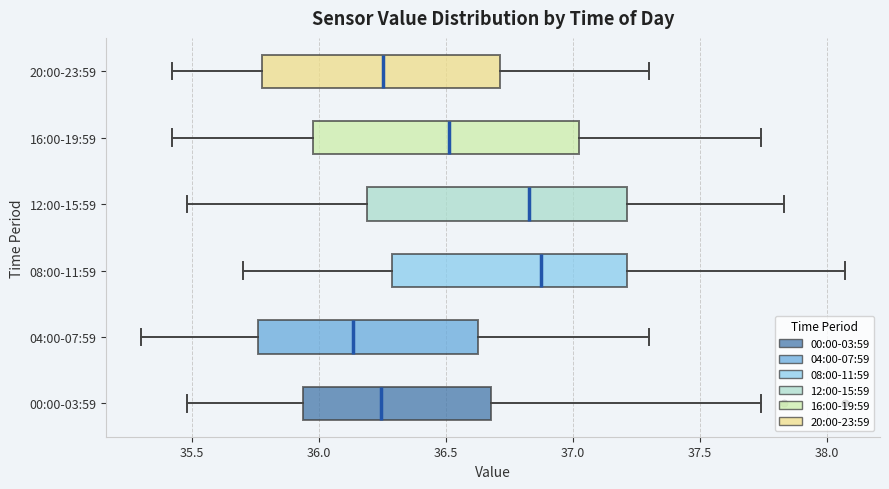

Reading bottom to top, read every box against the x-axis: the position of its median line, the range the box covers, and the ends of its whiskers. The values are not printed on the chart, so give them approximately, as read against the axis.

00:00-03:59: median 36.25, box 35.95 to 36.70, whiskers 35.50 to 37.75
04:00-07:59: median 36.15, box 35.75 to 36.65, whiskers 35.30 to 37.30
08:00-11:59: median 36.90, box 36.30 to 37.20, whiskers 35.70 to 38.05
12:00-15:59: median 36.85, box 36.20 to 37.20, whiskers 35.50 to 37.85
16:00-19:59: median 36.50, box 36.00 to 37.05, whiskers 35.40 to 37.75
20:00-23:59: median 36.25, box 35.80 to 36.70, whiskers 35.40 to 37.30